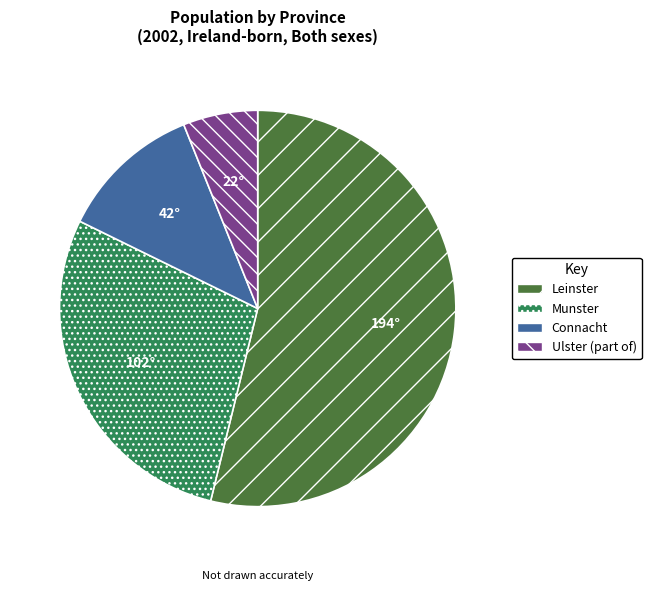

What is the largest slice in the pie chart?

Leinster